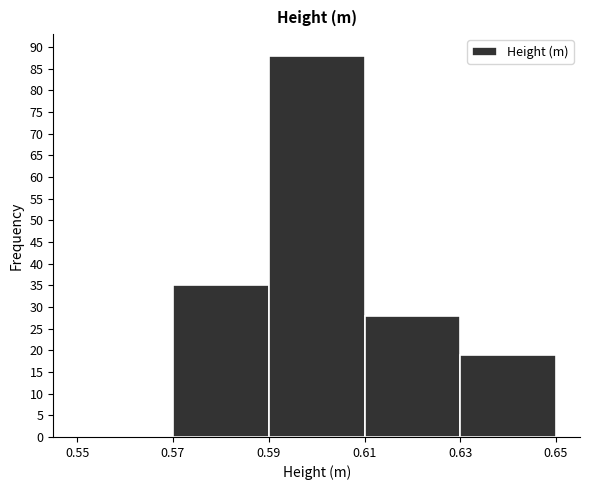

Over which range of the x-axis is the bar tallest?

0.59 to 0.61